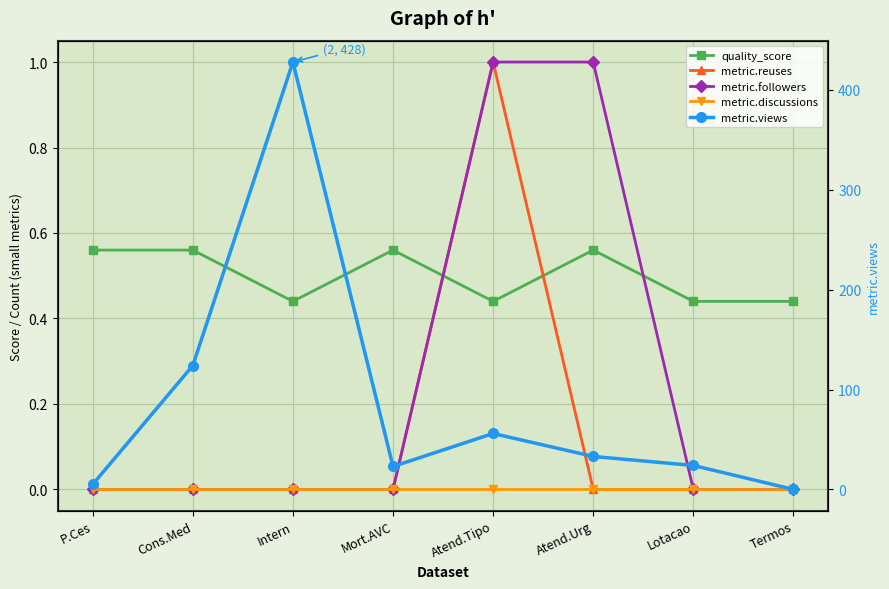

True or false: metric.discussions and metric.followers intersect in this chart.

False